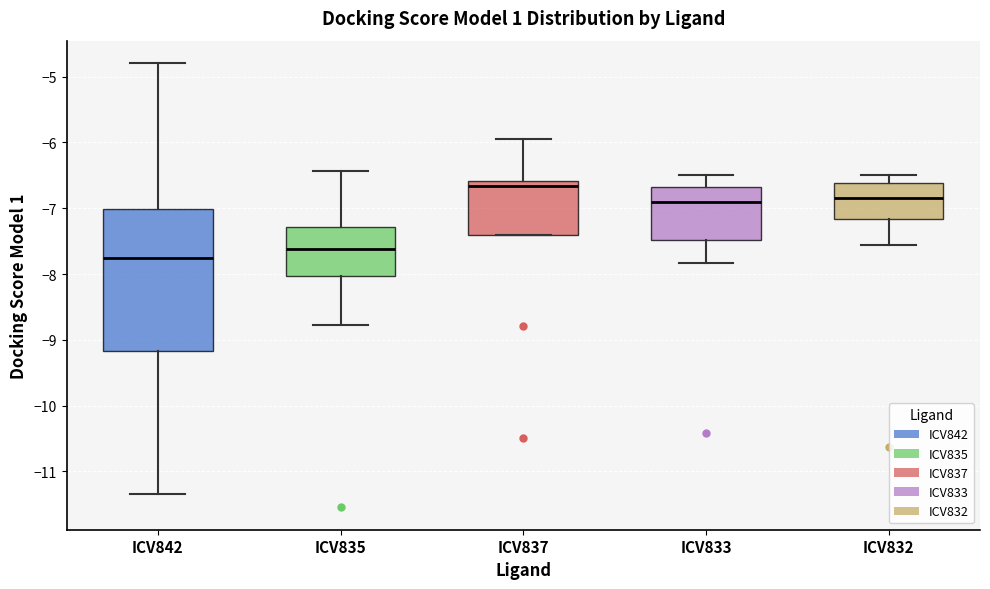

Where does the lower whisker of the box for ICV835 end on the y-axis? The values are not printed on the chart, so give them approximately, as read against the axis.

-8.8